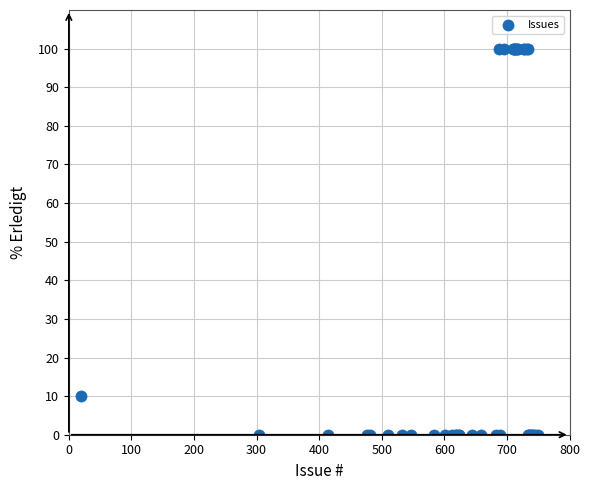

What Y value in the scatter plot is closest to 50?

10